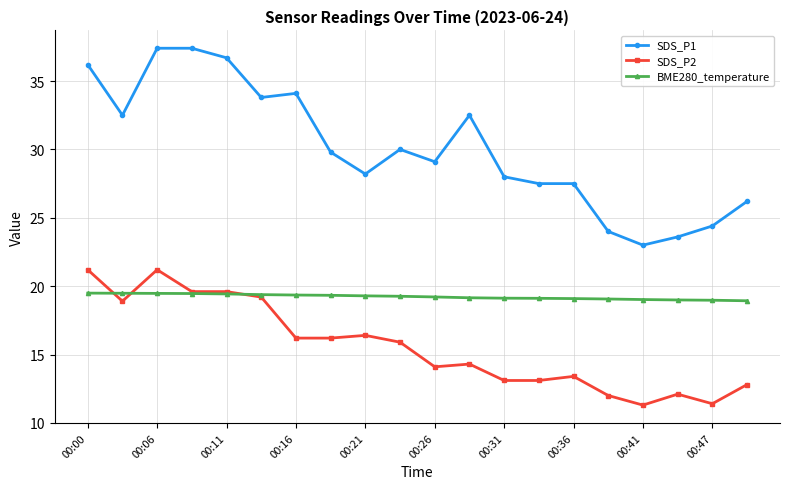

Which series has the widest spread of values?

SDS_P1